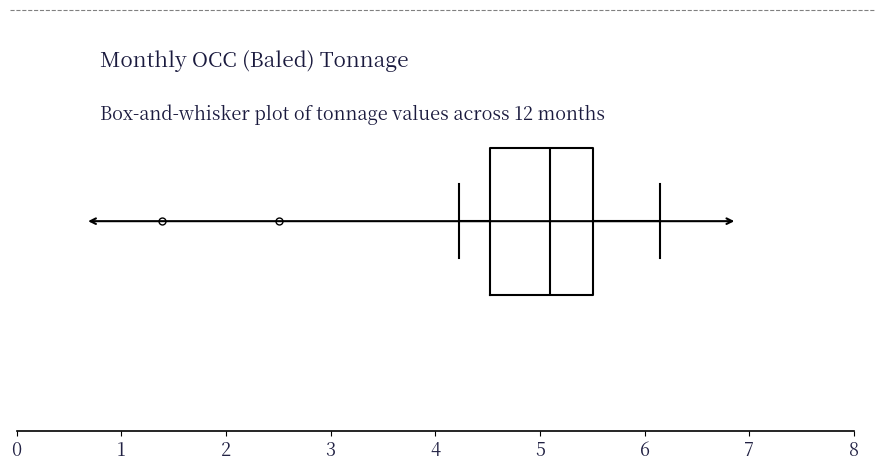

Read this box plot against the x-axis: the position of the median line, the range covered by the box, and the ends of both whiskers. The values are not printed on the chart, so give them approximately, as read against the axis.

median 5.1, box 4.5 to 5.5, whiskers 4.2 to 6.1